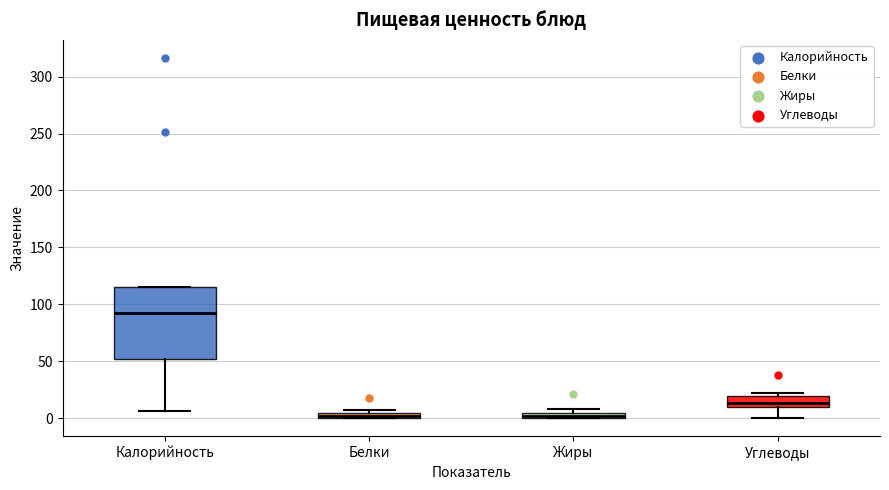

Comparing the boxes themselves (not the whiskers), which one is the tallest?

Калорийность